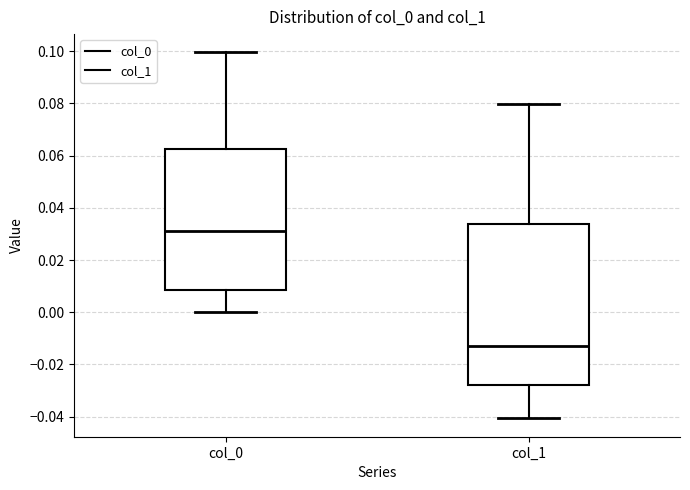

Which box has the highest median line?

col_0